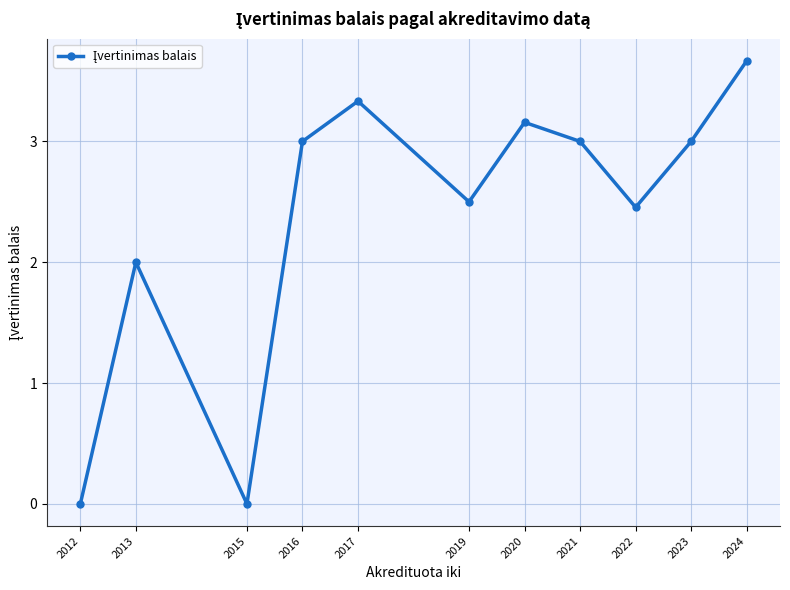

What value does the data have at 2024?

3.7